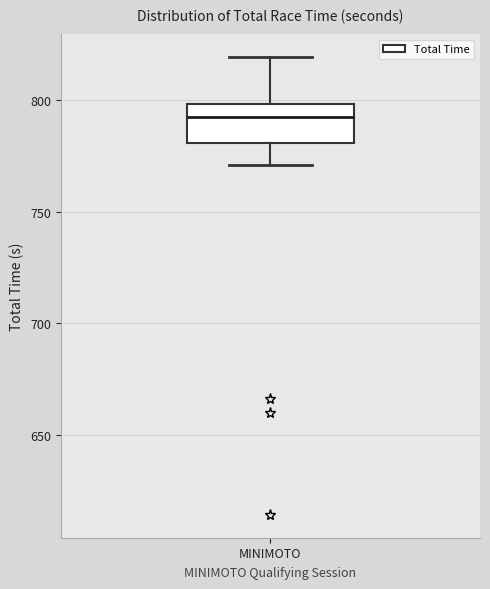

Transcribe this box plot: give where the median line is, the range the box spans, and where the two whiskers end, as read against the y-axis. The values are not printed on the chart, so give them approximately, as read against the axis.

median 795, box 780 to 800, whiskers 770 to 820